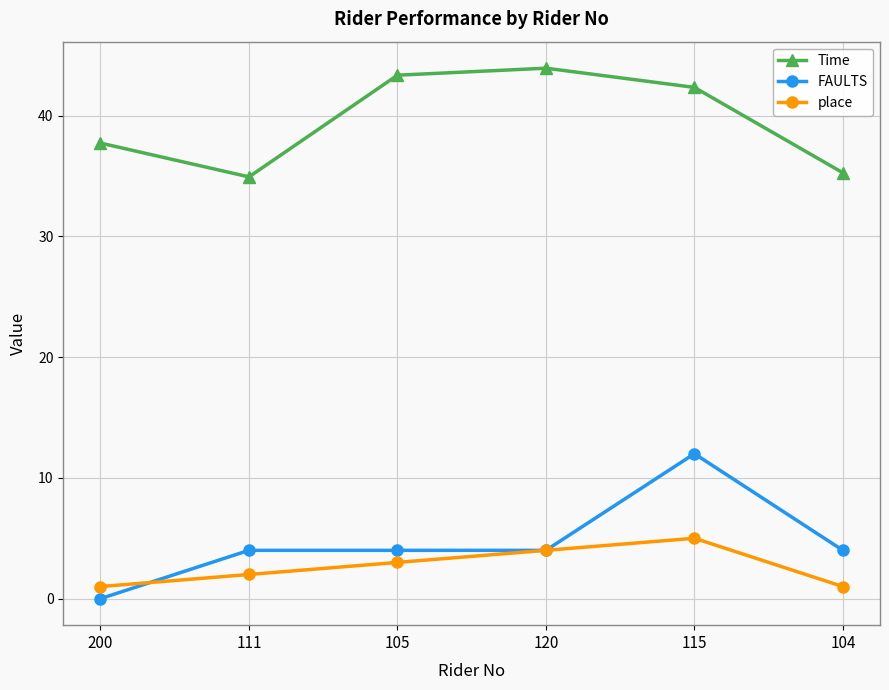

What is the approximate value of place at 200?

1.0